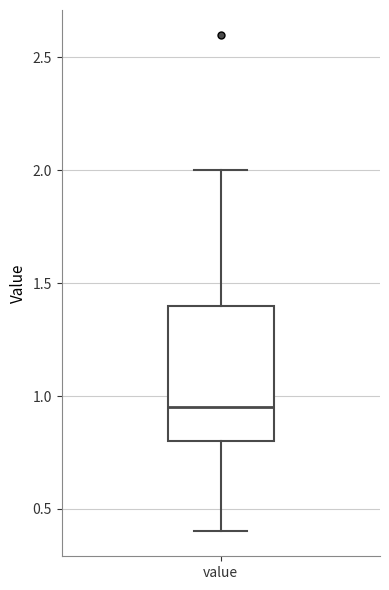

Read this box plot against the y-axis: the position of the median line, the range covered by the box, and the ends of both whiskers. The values are not printed on the chart, so give them approximately, as read against the axis.

median 0.95, box 0.80 to 1.40, whiskers 0.40 to 2.00